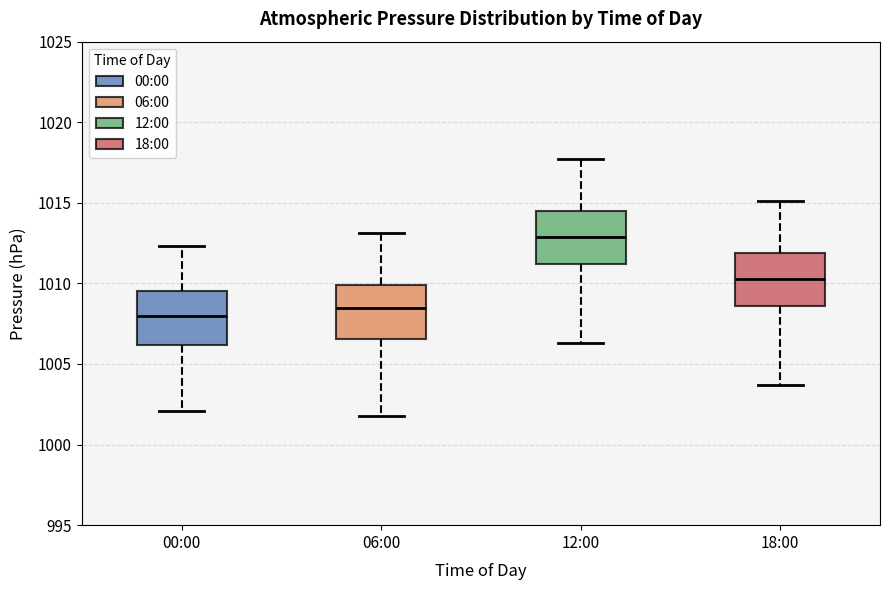

Reading left to right, transcribe this box plot: for each box, give where its median line is, the range the box spans, and where its two whiskers end, as read against the y-axis. The values are not printed on the chart, so give them approximately, as read against the axis.

00:00: median 1008.0, box 1006.0 to 1009.5, whiskers 1002.0 to 1012.5
06:00: median 1008.5, box 1006.5 to 1010.0, whiskers 1002.0 to 1013.0
12:00: median 1013.0, box 1011.0 to 1014.5, whiskers 1006.5 to 1017.5
18:00: median 1010.5, box 1008.5 to 1012.0, whiskers 1003.5 to 1015.0